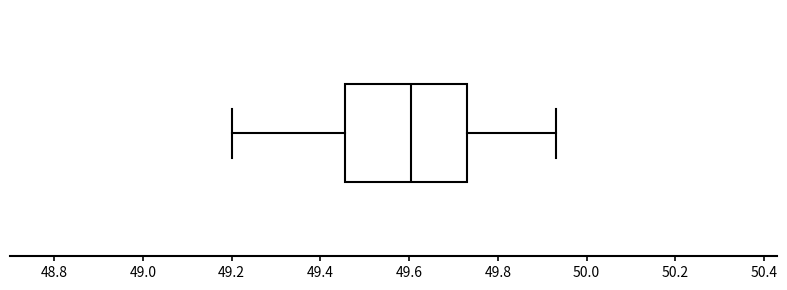

Read this box plot against the x-axis: the position of the median line, the range covered by the box, and the ends of both whiskers. The values are not printed on the chart, so give them approximately, as read against the axis.

median 49.60, box 49.46 to 49.74, whiskers 49.20 to 49.94